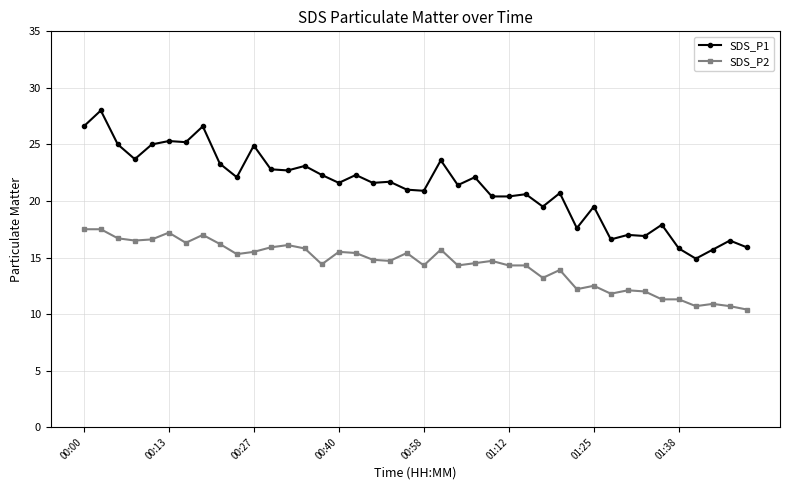

What is the minimum value shown in the chart?

10.4